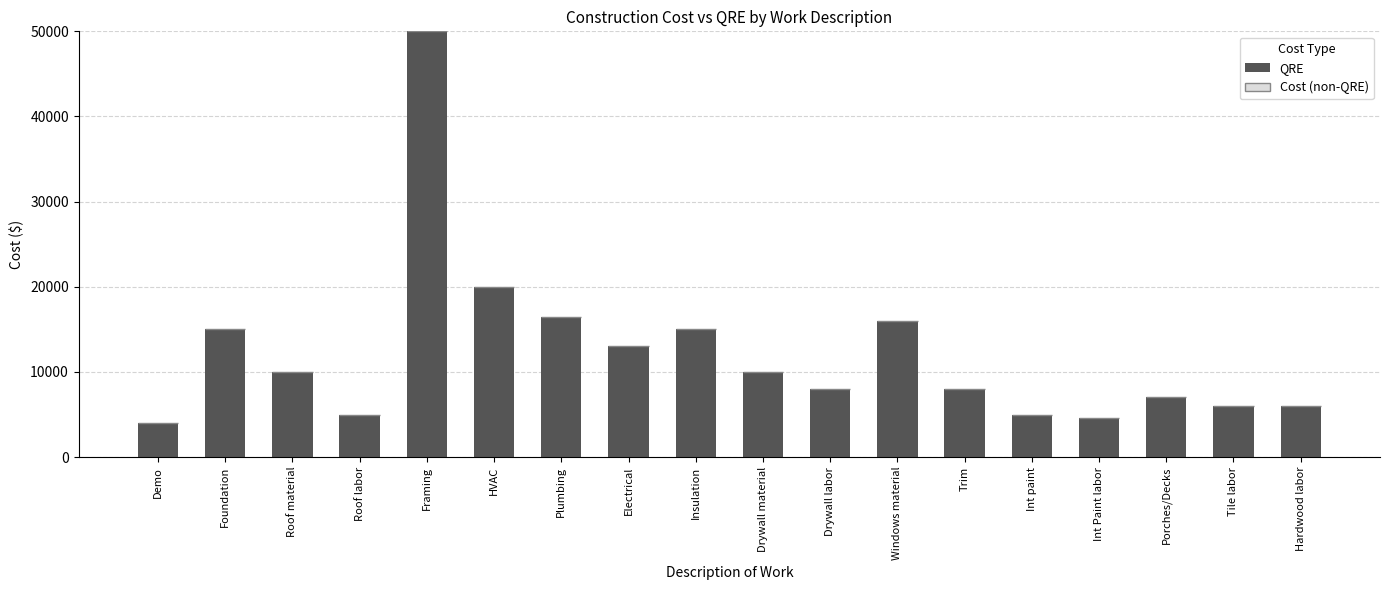

The value at Hardwood labor is 4077. True or false?

False